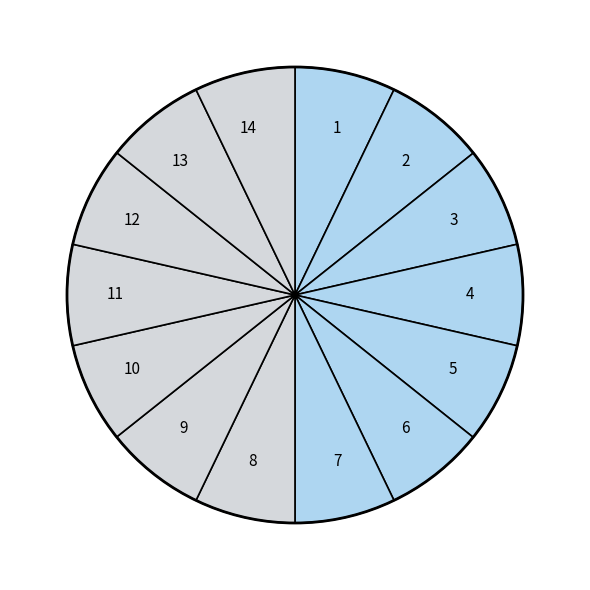

Approximately how many times larger is the value at 6 compared to 8?

1.0